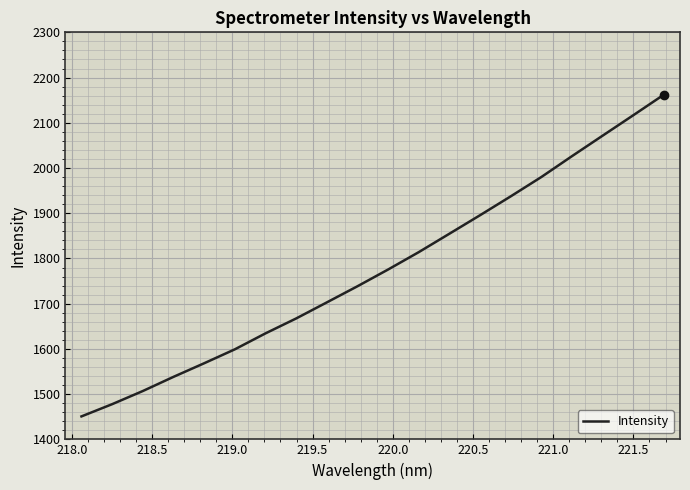

What is the difference between the maximum and minimum values?

711.5